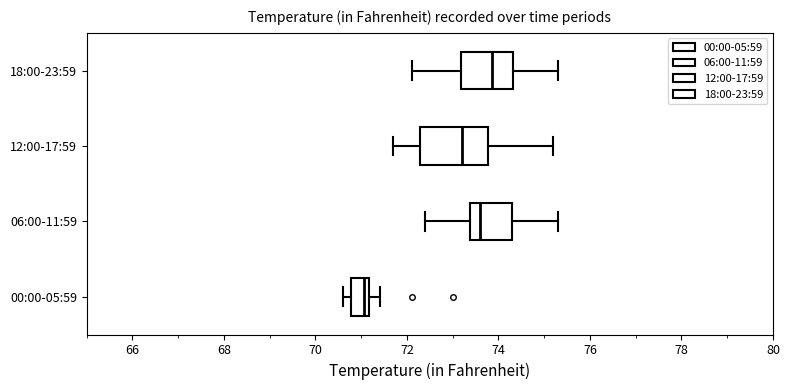

Reading bottom to top, read every box against the x-axis: the position of its median line, the range the box covers, and the ends of its whiskers. The values are not printed on the chart, so give them approximately, as read against the axis.

00:00-05:59: median 71.0, box 70.8 to 71.2, whiskers 70.6 to 71.4
06:00-11:59: median 73.6, box 73.4 to 74.4, whiskers 72.4 to 75.4
12:00-17:59: median 73.2, box 72.2 to 73.8, whiskers 71.8 to 75.2
18:00-23:59: median 73.8, box 73.2 to 74.4, whiskers 72.2 to 75.4